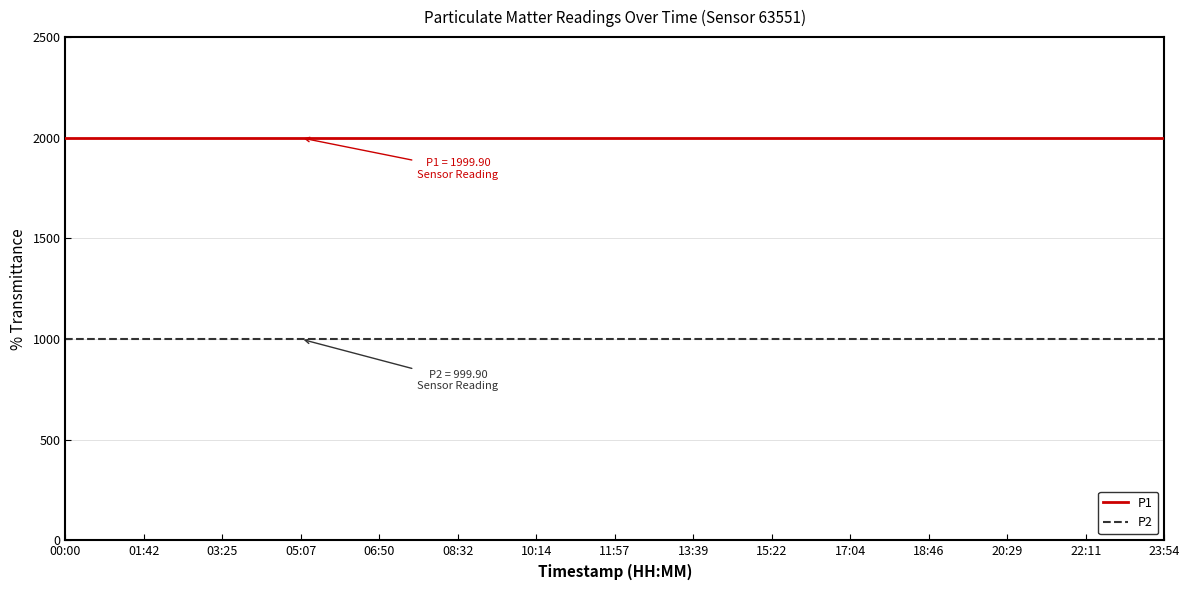

Reading right to left, what are all the values shown in this chart?

P1: 23:54=1999.9	22:11=1999.9	20:29=1999.9	18:46=1999.9	17:04=1999.9	15:22=1999.9	13:39=1999.9	11:57=1999.9	10:14=1999.9	08:32=1999.9	06:50=1999.9	05:07=1999.9	03:25=1999.9	01:42=1999.9	00:00=1999.9
P2: 23:54=999.9	22:11=999.9	20:29=999.9	18:46=999.9	17:04=999.9	15:22=999.9	13:39=999.9	11:57=999.9	10:14=999.9	08:32=999.9	06:50=999.9	05:07=999.9	03:25=999.9	01:42=999.9	00:00=999.9